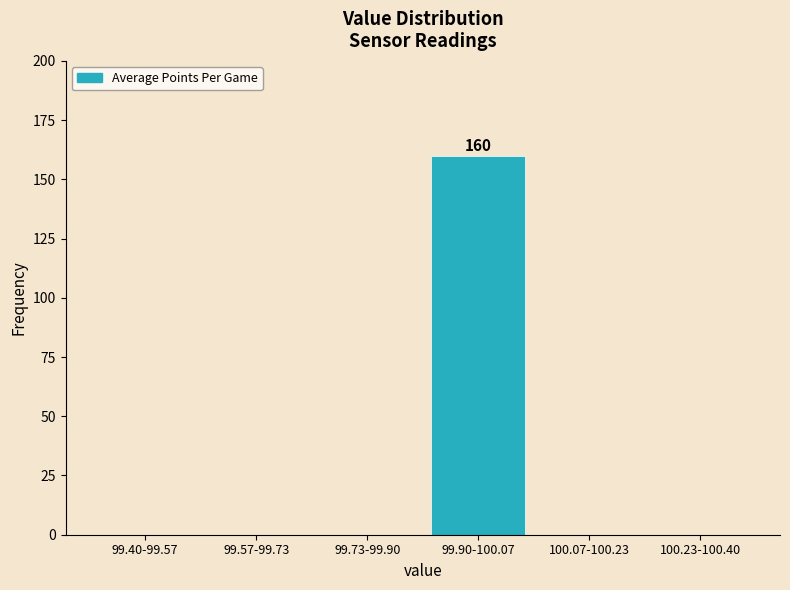

Reading left to right, transcribe all the data shown in this chart.

99.40-99.57=0	99.57-99.73=0	99.73-99.90=0	99.90-100.07=160	100.07-100.23=0	100.23-100.40=0